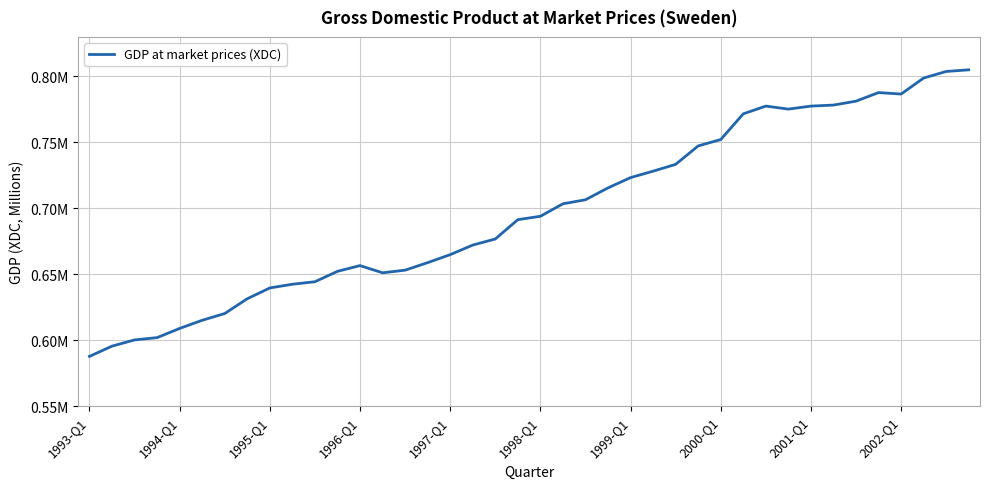

Does the chart have visible grid lines?

Yes